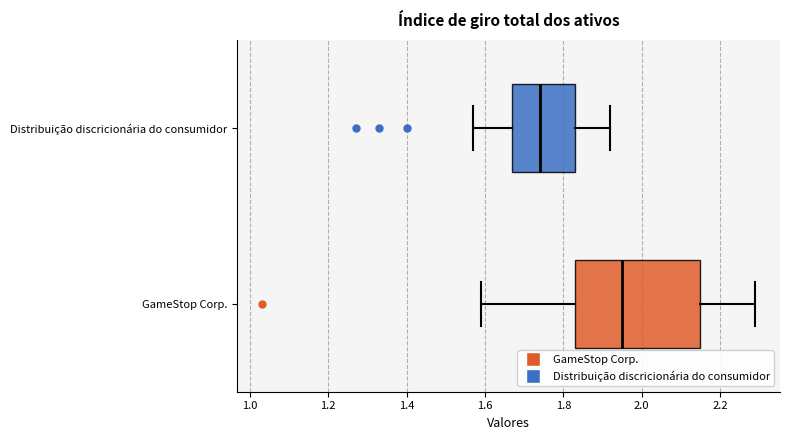

Reading bottom to top, read every box against the x-axis: the position of its median line, the range the box covers, and the ends of its whiskers. The values are not printed on the chart, so give them approximately, as read against the axis.

GameStop Corp.: median 1.96, box 1.84 to 2.16, whiskers 1.60 to 2.30
Distribuição discricionária do consumidor: median 1.74, box 1.68 to 1.84, whiskers 1.58 to 1.92